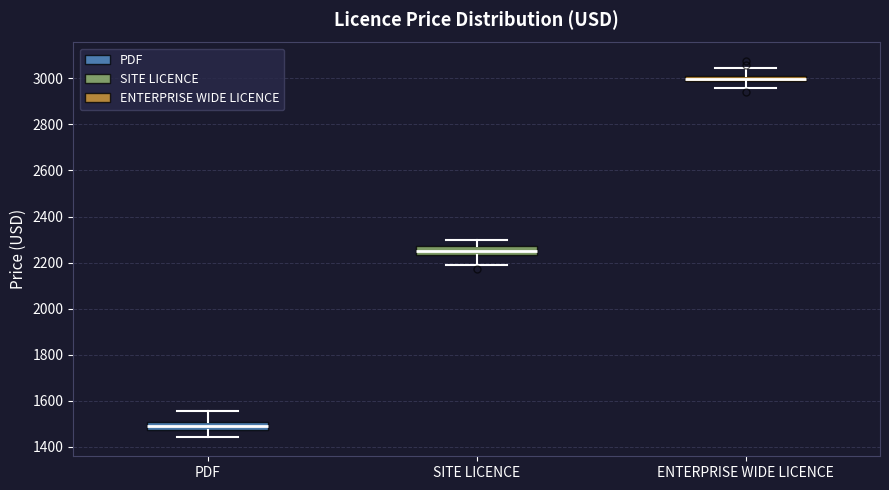

Which box's median line is the lowest?

PDF